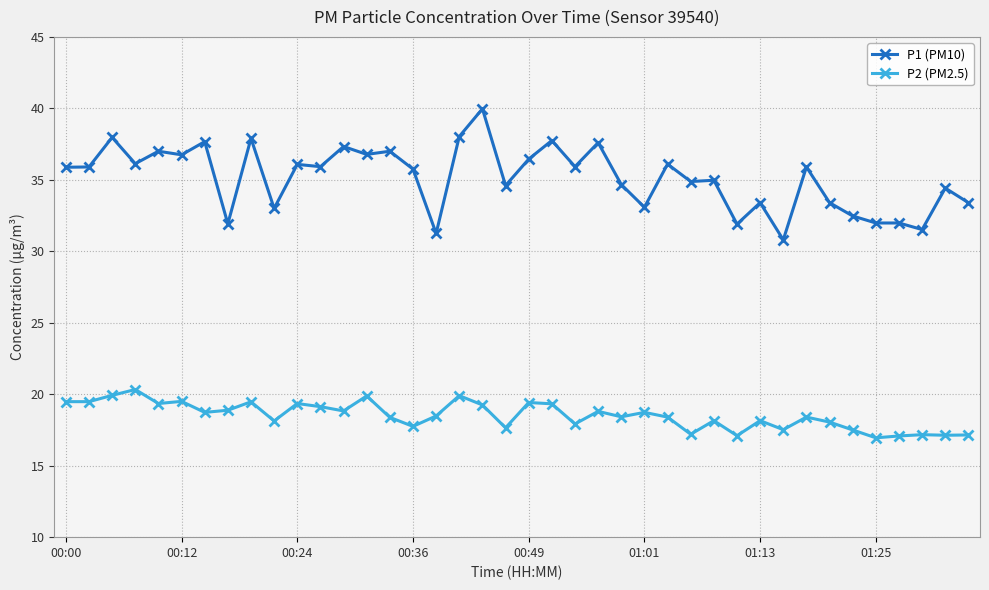

Rank the series by their average value, from highest to lowest.

P1 (PM10), P2 (PM2.5)